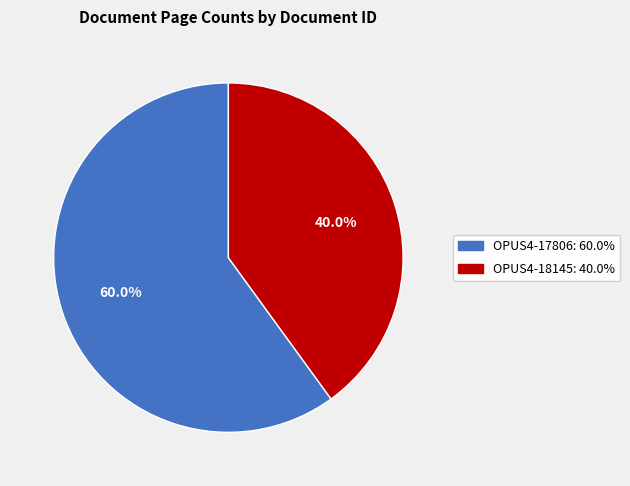

What is the ratio of the value at OPUS4-18145 to the value at OPUS4-17806?

0.7